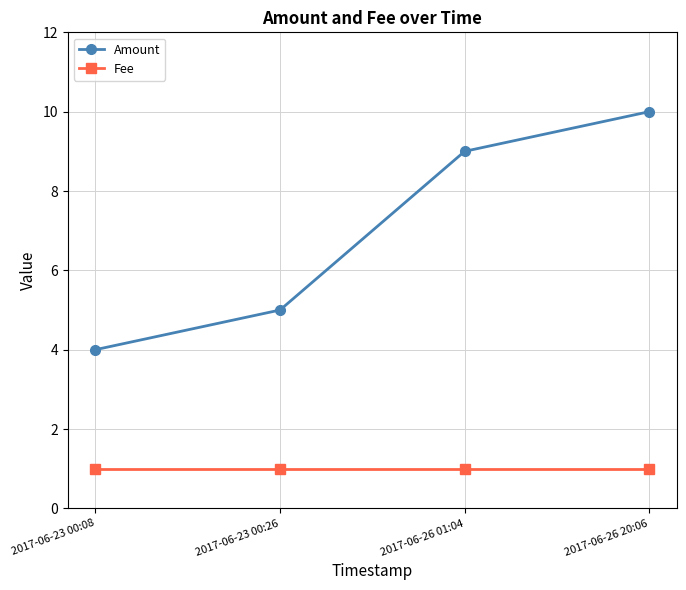

How many lines are shown in the chart?

2